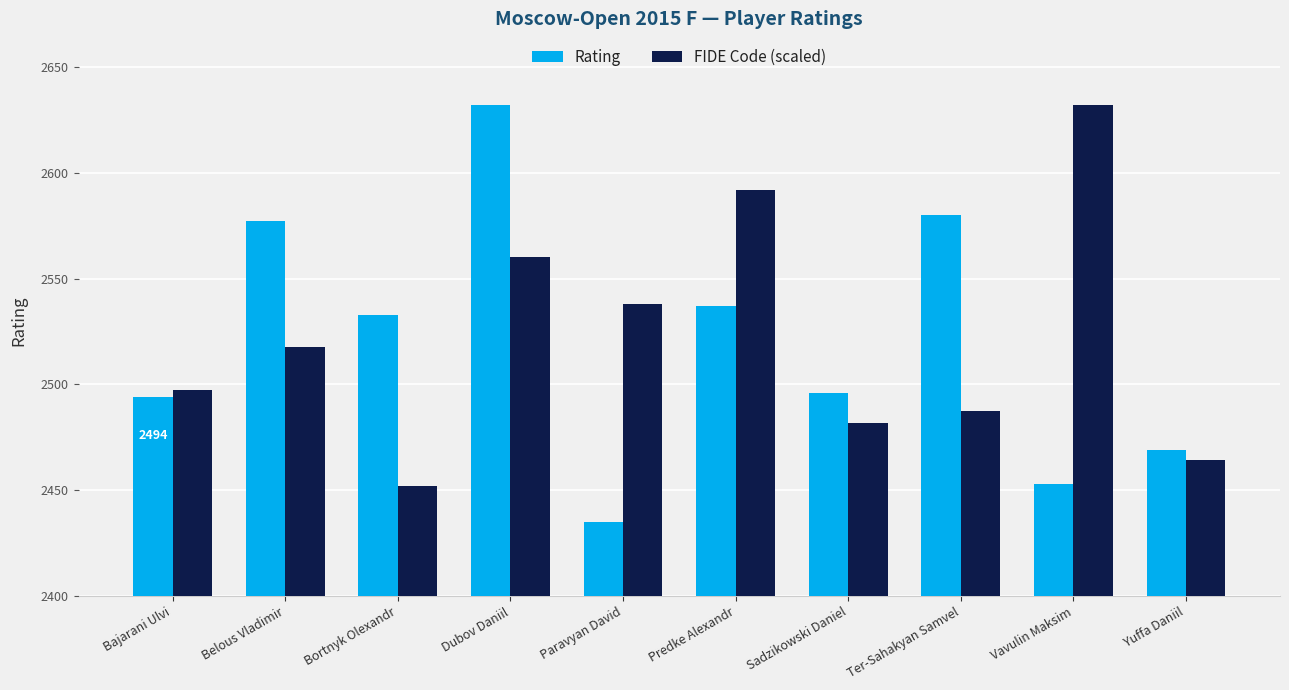

What is the difference between the highest and lowest values at Paravyan David?

103.0